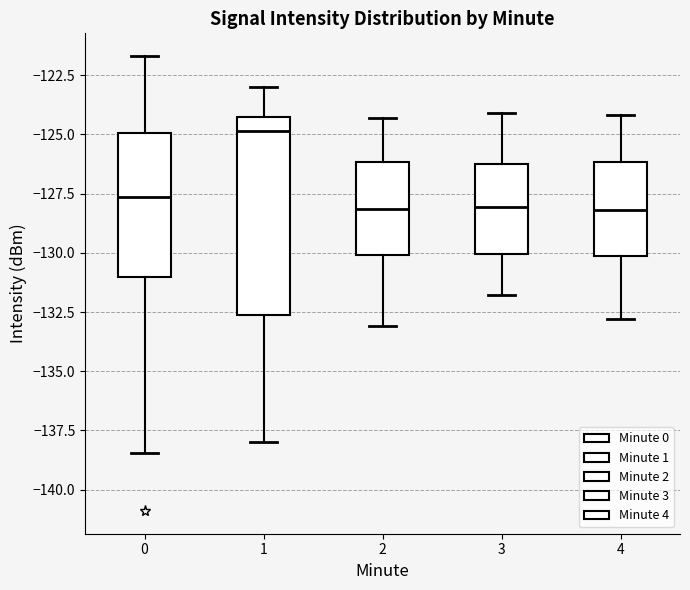

Where does the median line of the box at x = 2 sit on the y-axis? The values are not printed on the chart, so give them approximately, as read against the axis.

-128.0